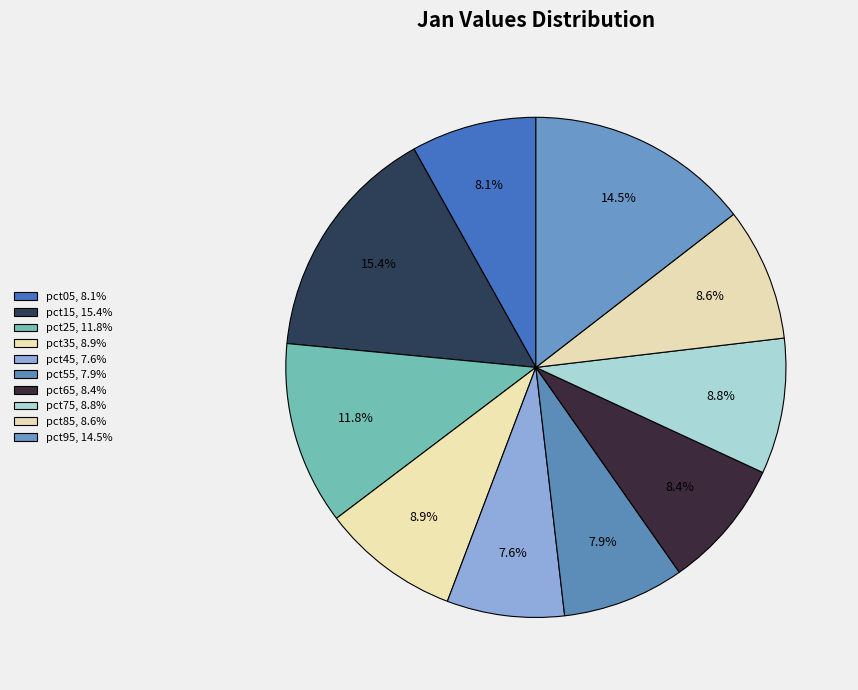

Count the number of slices in the pie.

10